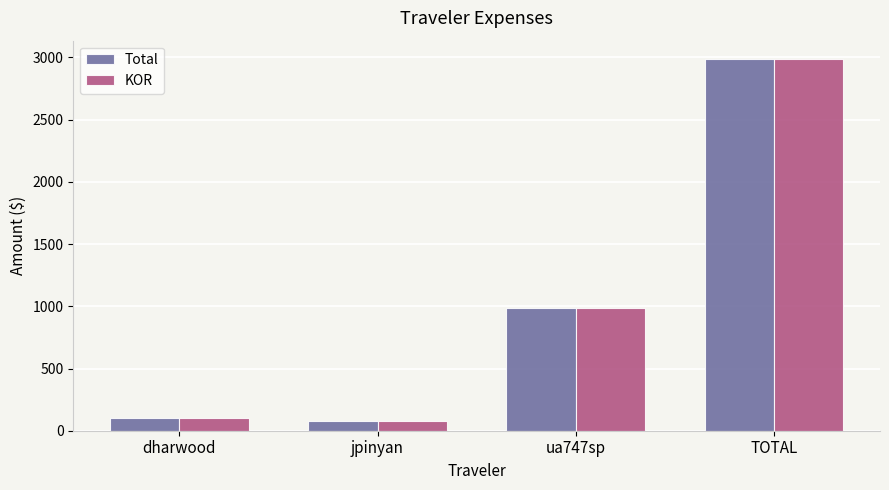

What are all the series names shown in the legend?

Total, KOR